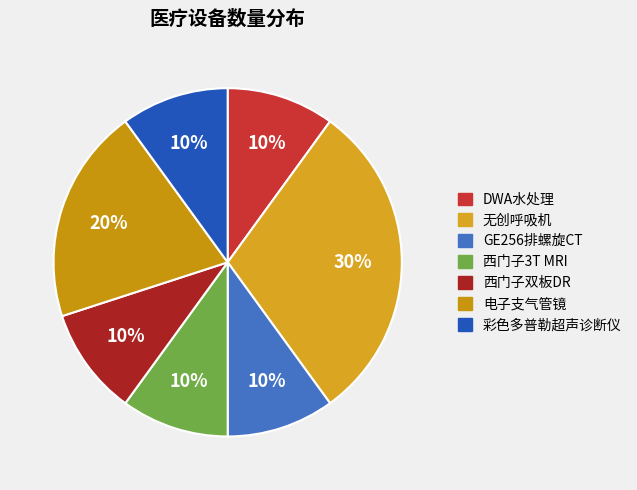

To the nearest percent, what is the average slice percentage?

14%